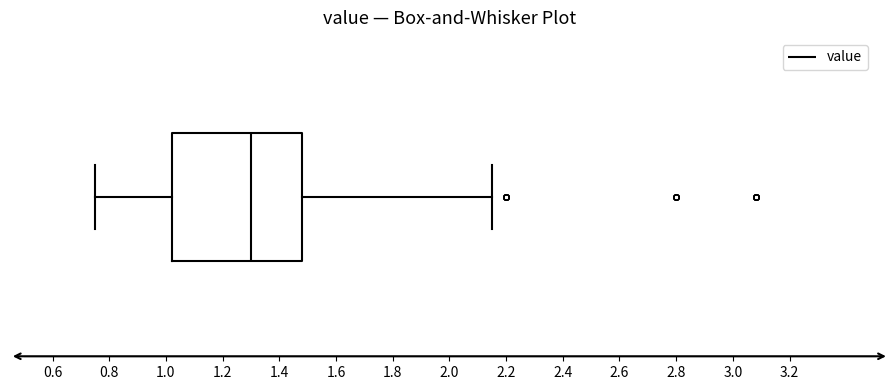

Transcribe this box plot: give where the median line is, the range the box spans, and where the two whiskers end, as read against the x-axis. The values are not printed on the chart, so give them approximately, as read against the axis.

median 1.30, box 1.02 to 1.48, whiskers 0.76 to 2.16